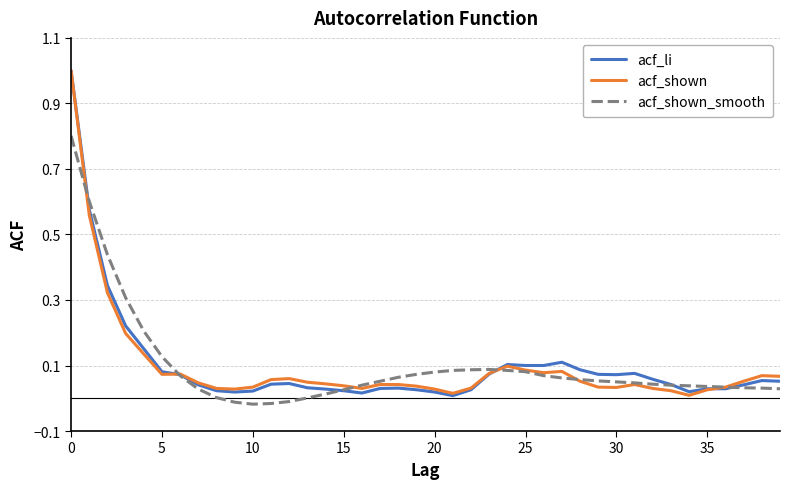

What is the maximum value for acf_shown?

1.0